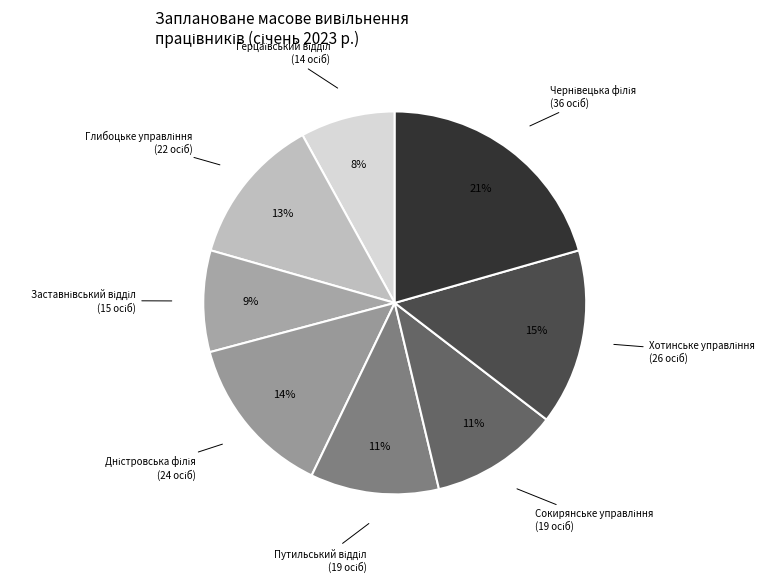

Is there a majority slice in this chart?

No